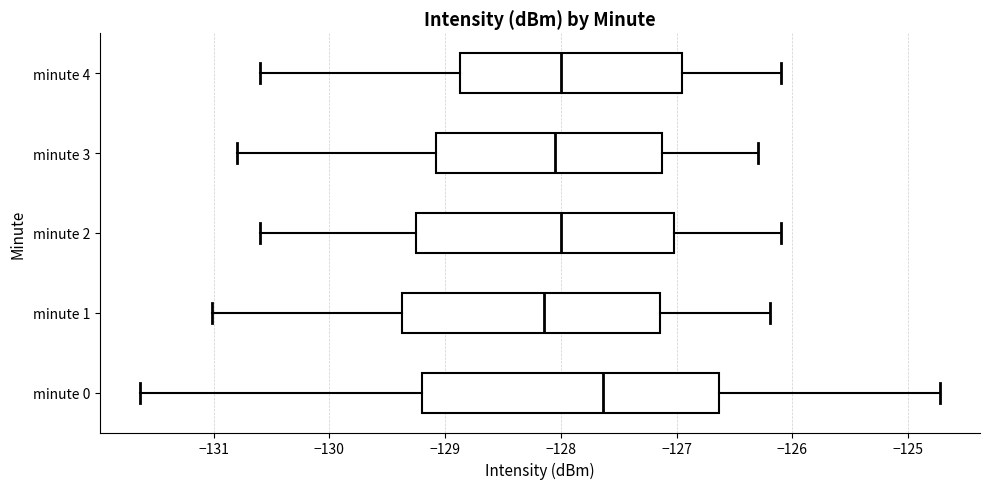

Reading bottom to top, read every box against the x-axis: the position of its median line, the range the box covers, and the ends of its whiskers. The values are not printed on the chart, so give them approximately, as read against the axis.

minute 0: median -127.6, box -129.2 to -126.6, whiskers -131.6 to -124.7
minute 1: median -128.1, box -129.4 to -127.1, whiskers -131.0 to -126.2
minute 2: median -128.0, box -129.2 to -127.0, whiskers -130.6 to -126.1
minute 3: median -128.0, box -129.1 to -127.1, whiskers -130.8 to -126.3
minute 4: median -128.0, box -128.9 to -126.9, whiskers -130.6 to -126.1